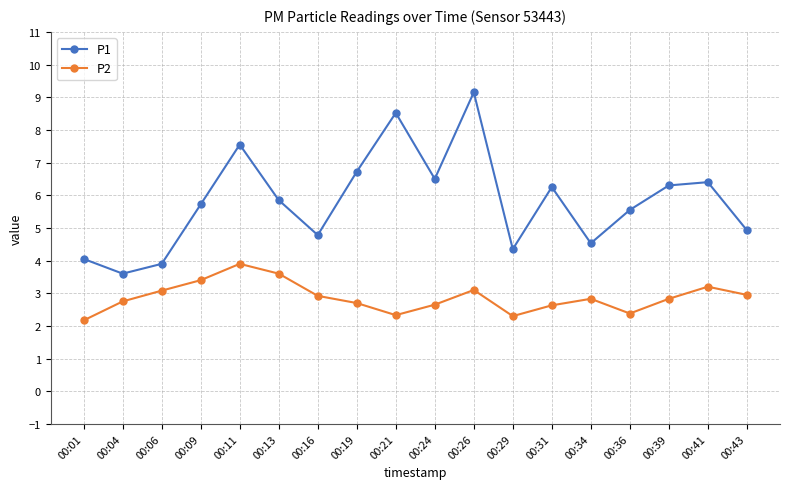

True or false: P1 and P2 intersect in this chart.

False